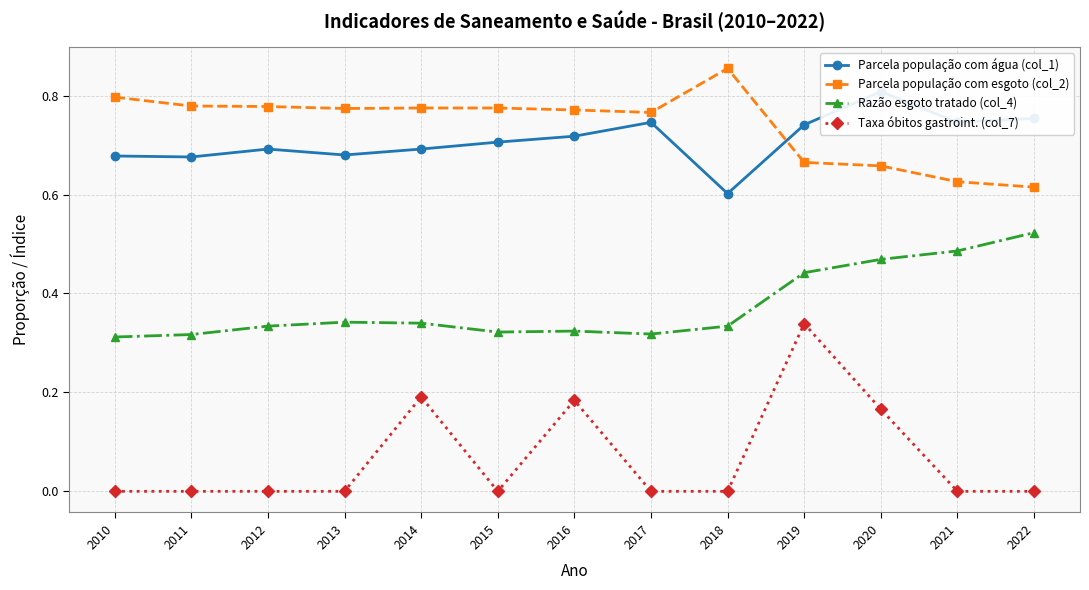

What is the sum of the Parcela população com esgoto (col_2) values at 2016 and 2013?

1.5